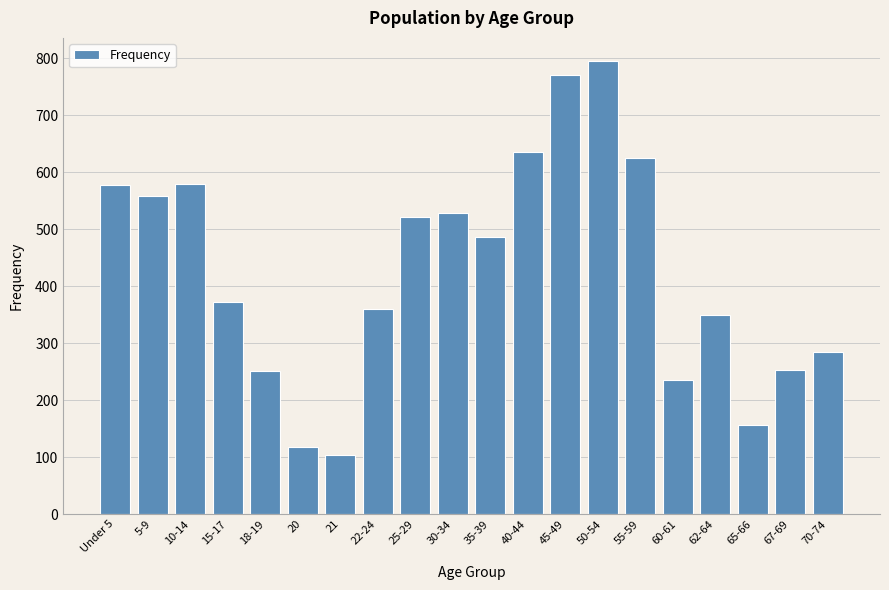

The chart shows a value of 372 at 15-17. True or false?

True